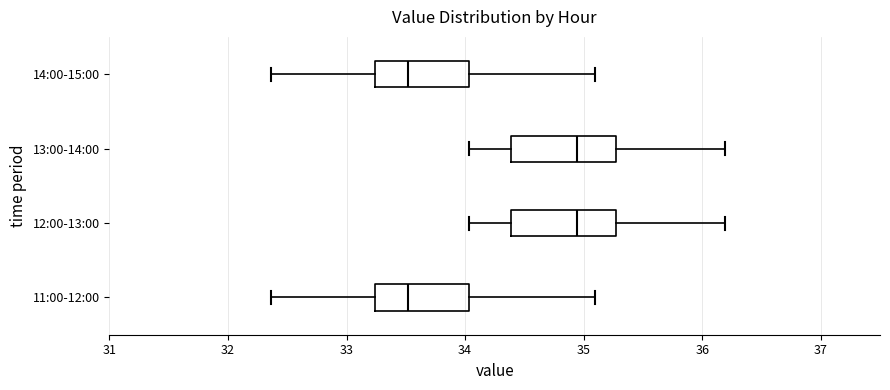

Where is the left edge of the box for 11:00-12:00 on the x-axis? The values are not printed on the chart, so give them approximately, as read against the axis.

33.2